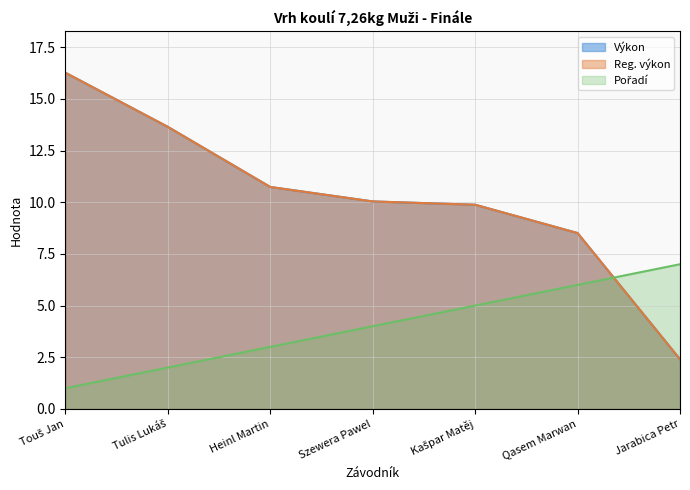

What is the total value across all series at Heinl Martin?

24.5